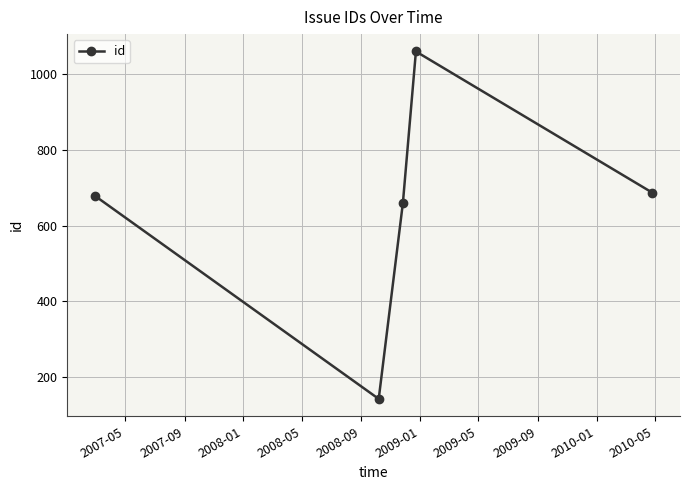

What is the minimum value shown in the chart?

143